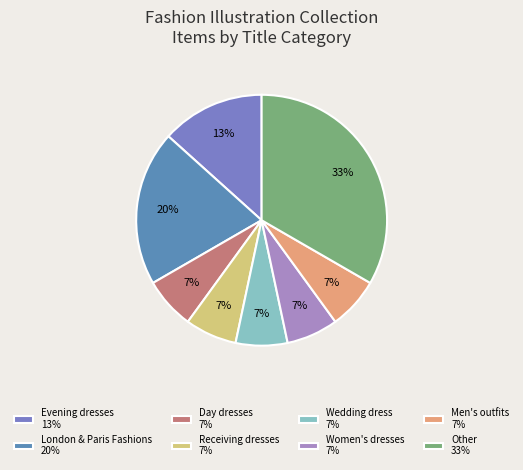

Count the number of slices in the pie.

8